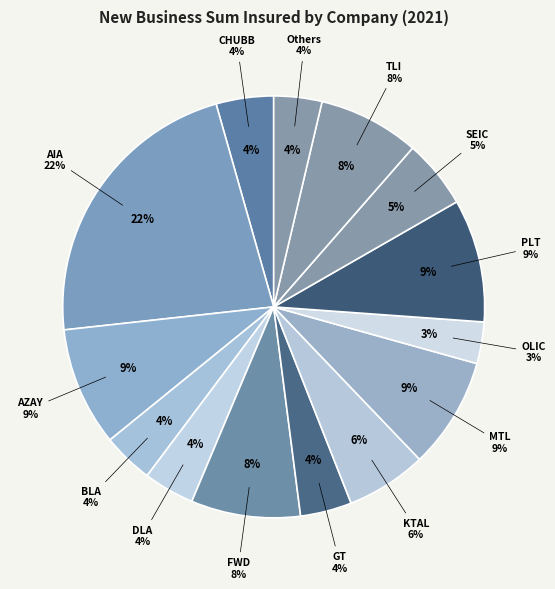

The OLIC slice represents 1% of the pie. True or false?

False